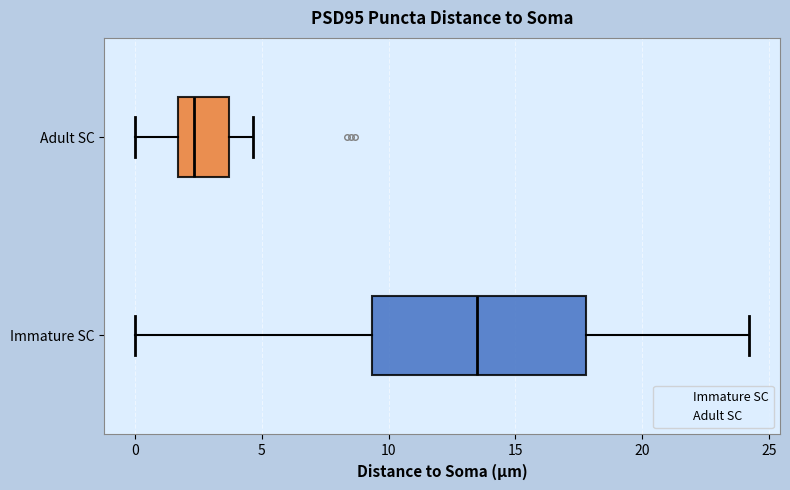

Reading bottom to top, transcribe this box plot: for each box, give where its median line is, the range the box spans, and where its two whiskers end, as read against the x-axis. The values are not printed on the chart, so give them approximately, as read against the axis.

Immature SC: median 13.5, box 9.5 to 18.0, whiskers 0.0 to 24.0
Adult SC: median 2.5, box 1.5 to 3.5, whiskers 0.0 to 4.5